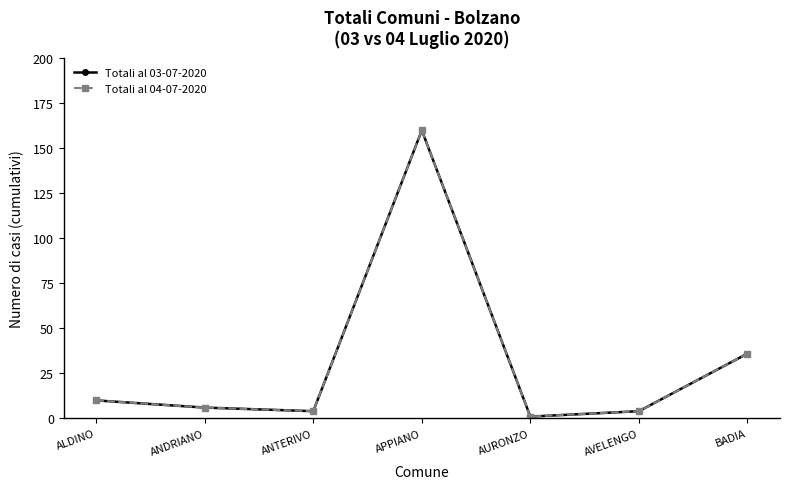

True or false: Totali al 03-07-2020 has a value of 36 at BADIA.

True